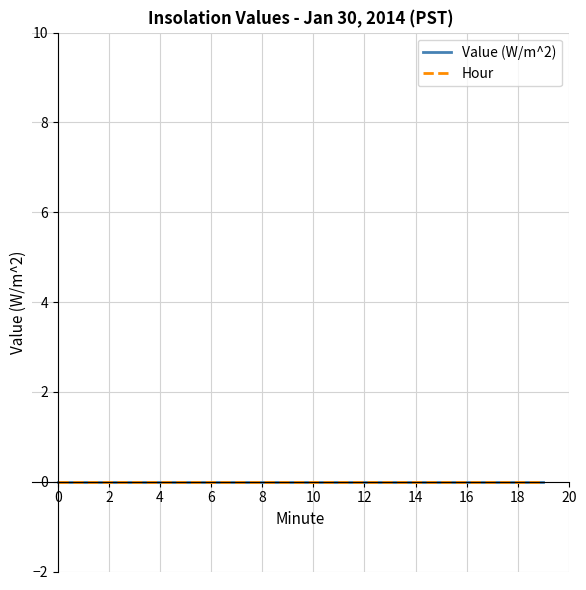

Is this an area chart (filled region under the line)?

No